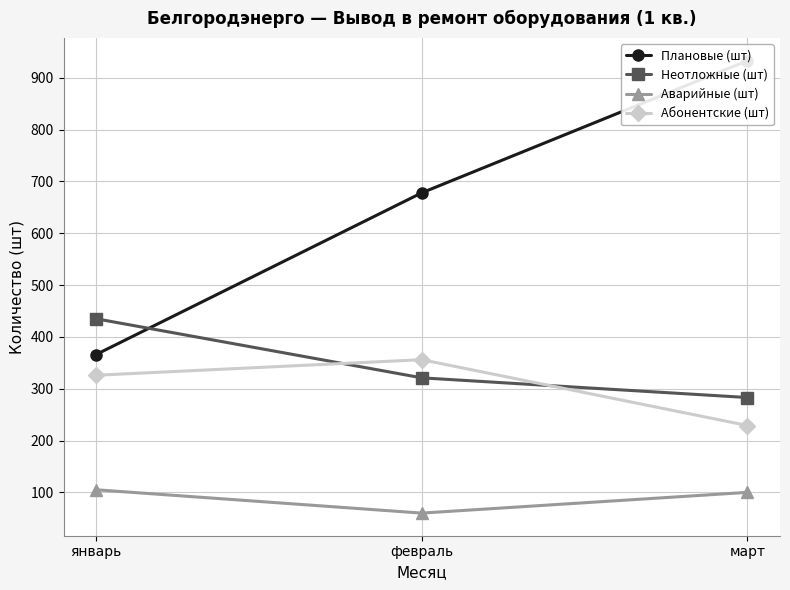

Which label corresponds to the largest value in the chart?

март